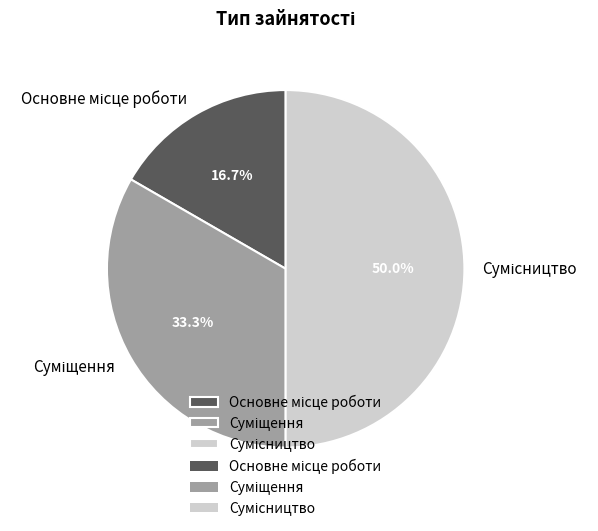

How many segments does this pie chart have?

3